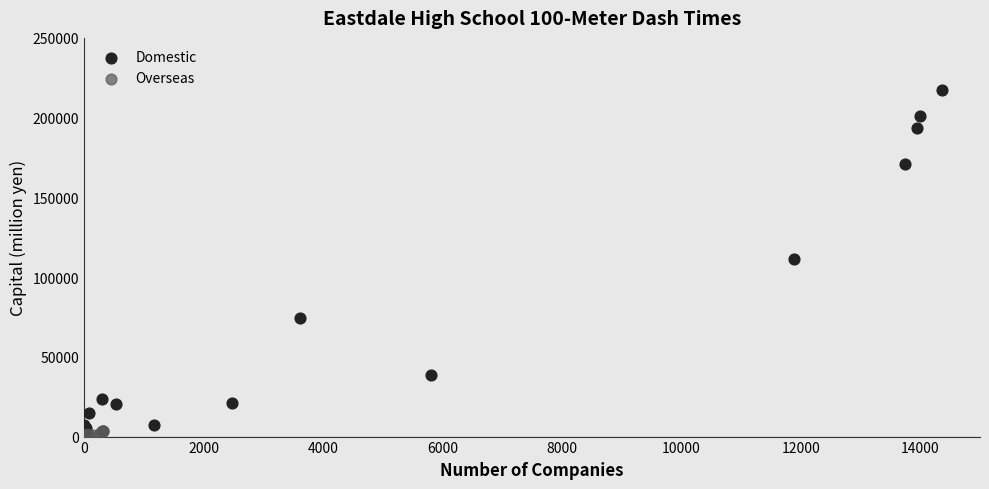

Which series has the largest Y range (max minus min)?

Domestic